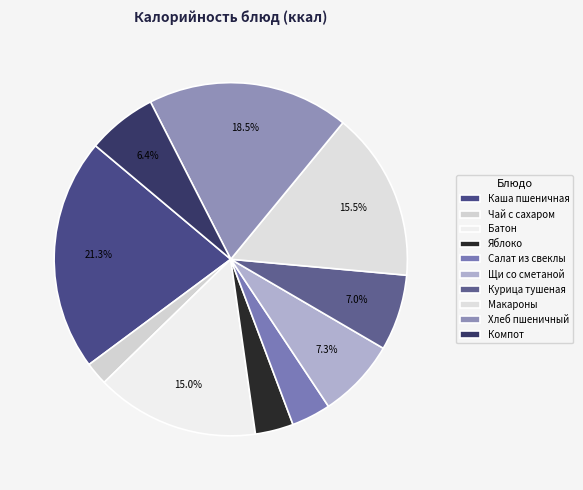

How many slices are in this pie chart?

10